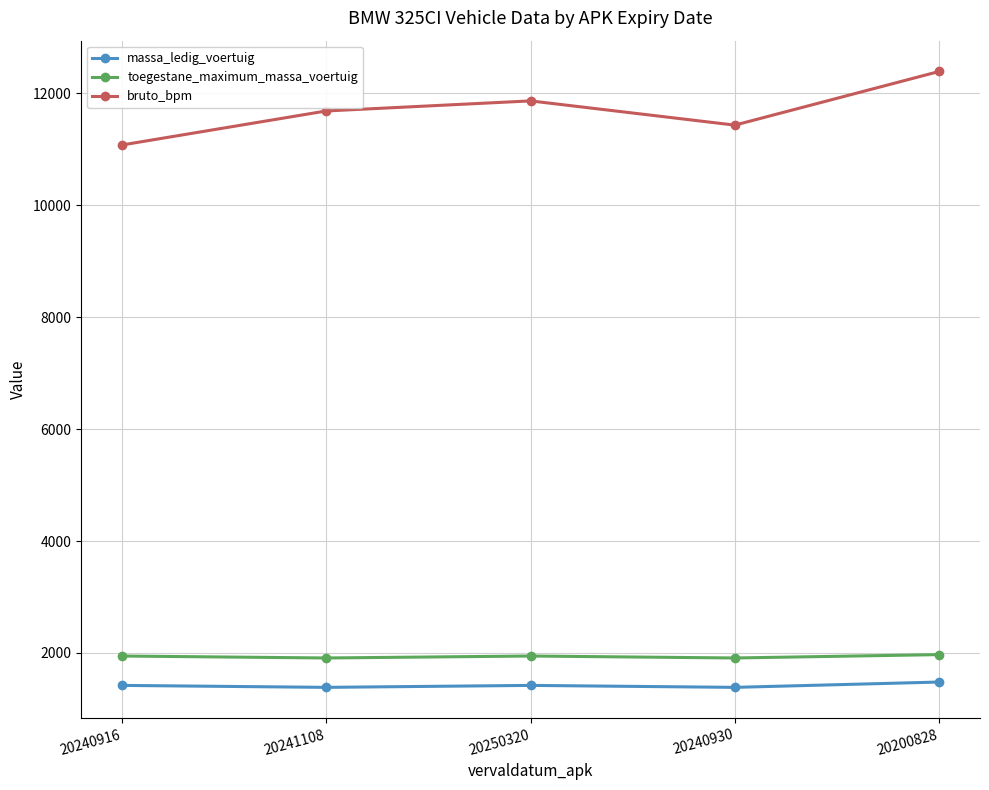

Which series has the largest total across all categories?

bruto_bpm